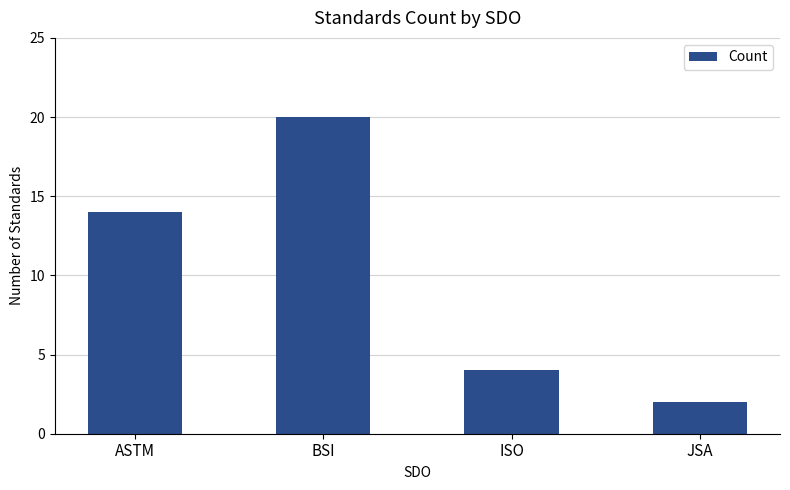

Which label corresponds to the smallest value in the chart?

JSA